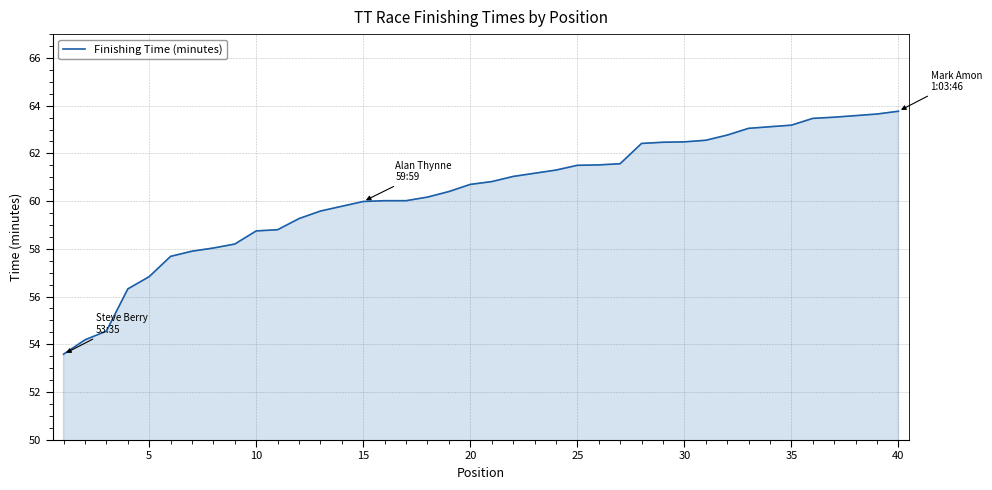

What is the greatest value displayed?

63.8